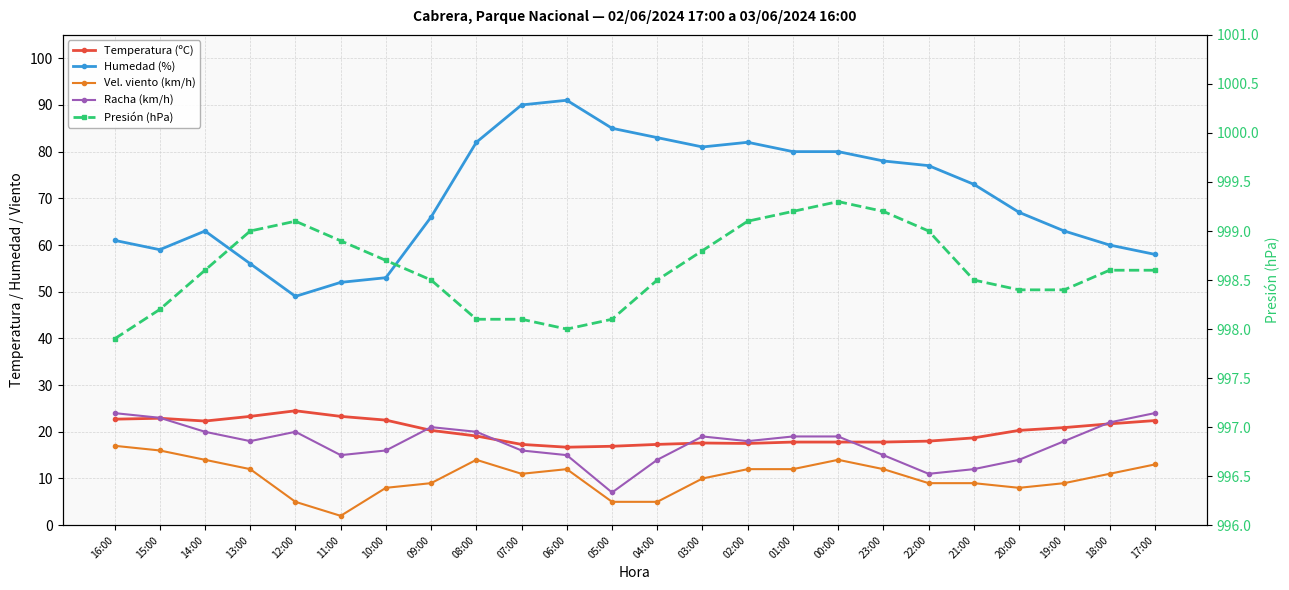

What is the spread (max minus min) of values at 22:00?

990.0